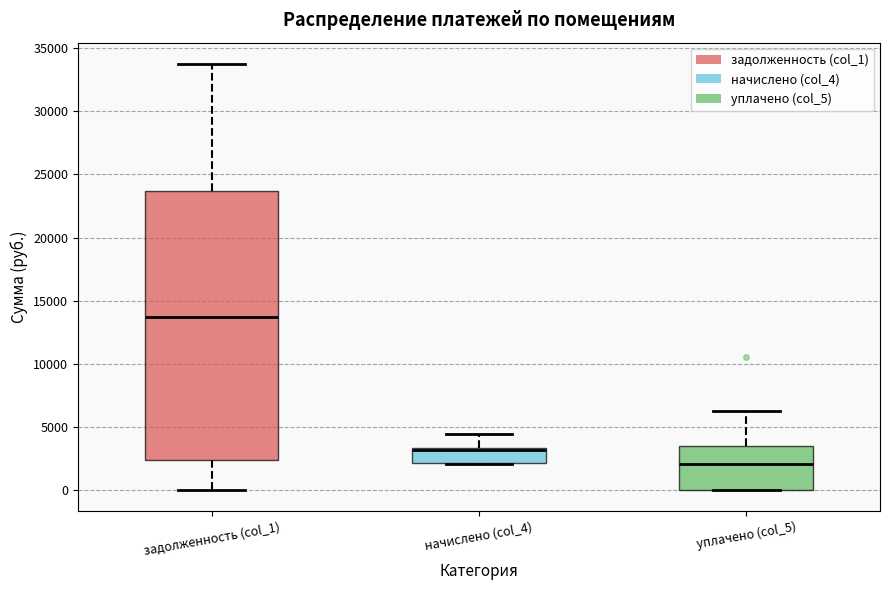

Reading left to right, transcribe this box plot: for each box, give where its median line is, the range the box spans, and where its two whiskers end, as read against the y-axis. The values are not printed on the chart, so give them approximately, as read against the axis.

задолженность (col_1): median 13500, box 2500 to 23500, whiskers 0 to 34000
начислено (col_4): median 3000, box 2000 to 3500, whiskers 2000 to 4500
уплачено (col_5): median 2000, box 0 to 3500, whiskers 0 to 6500